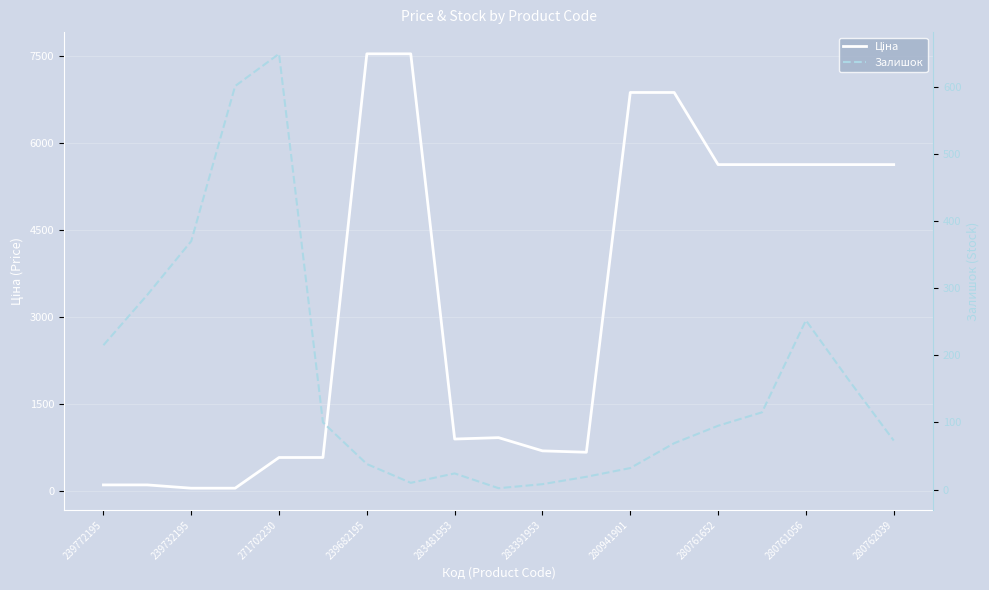

How many data points in Ціна are less than 928?

9